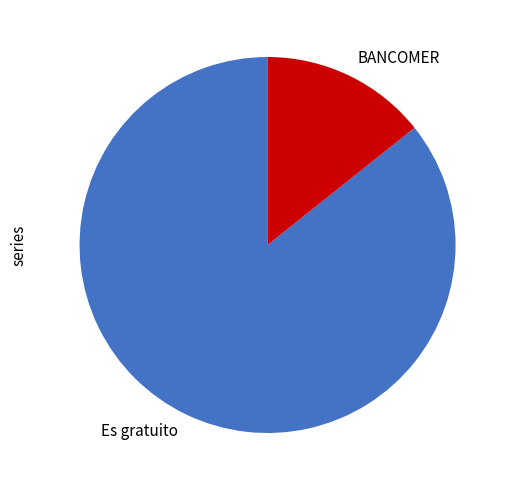

Rank the categories by value from highest to lowest.

Es gratuito, BANCOMER